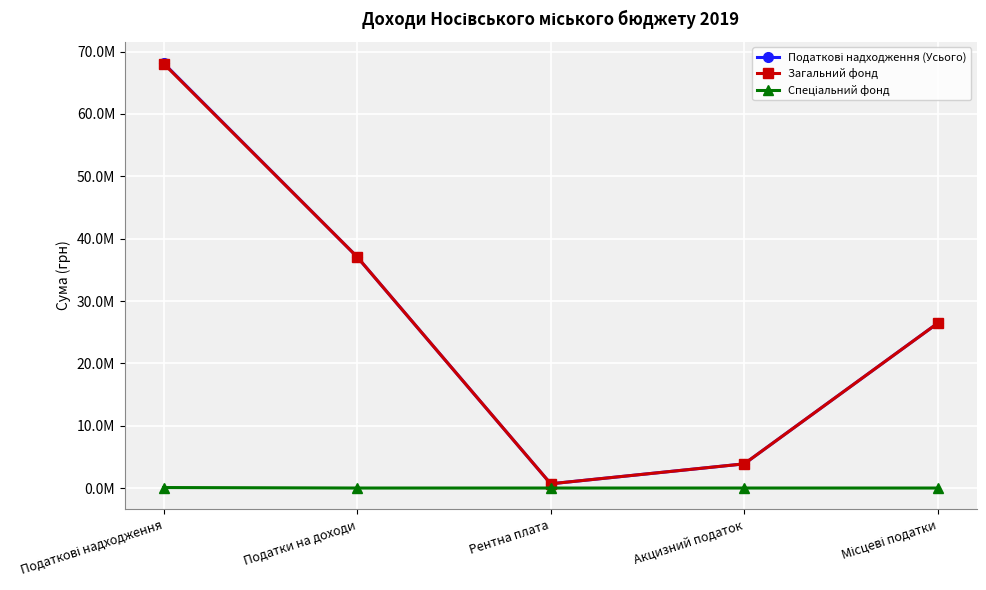

What position from the right is Рентна плата?

3